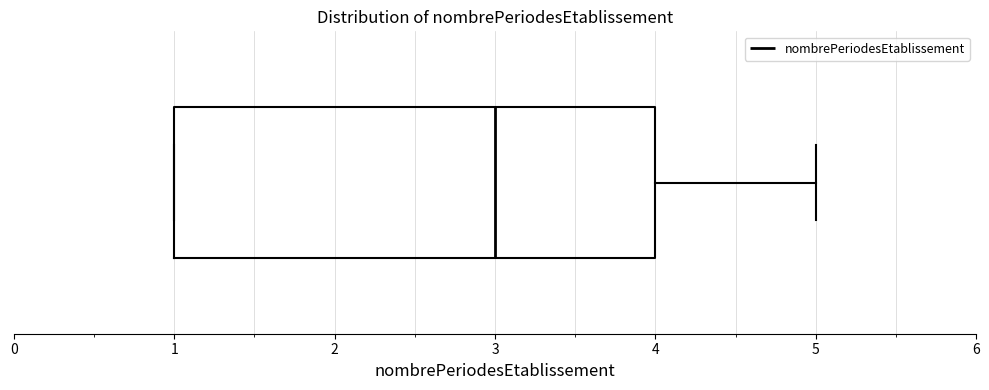

Read this box plot against the x-axis: the position of the median line, the range covered by the box, and the ends of both whiskers. The values are not printed on the chart, so give them approximately, as read against the axis.

median 3, box 1 to 4, whiskers 1 to 5